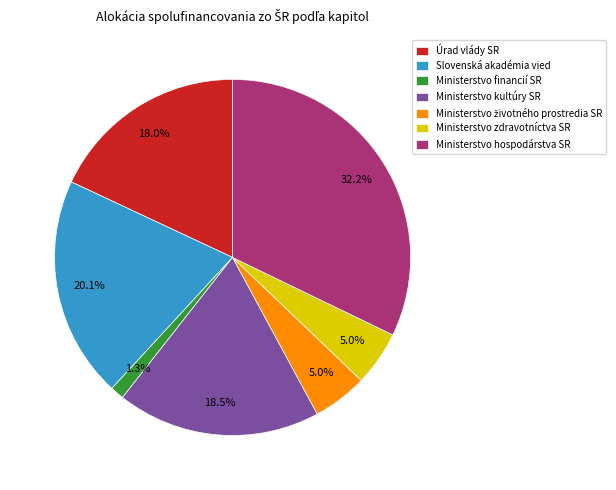

What is the smallest slice in the pie chart?

Ministerstvo financií SR